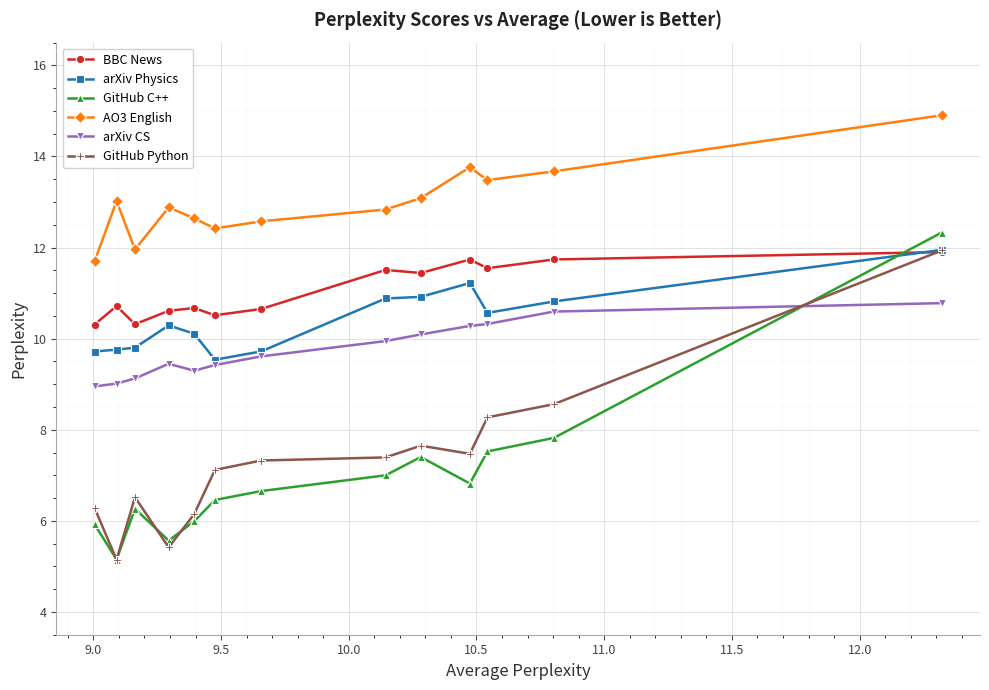

What is the greatest value displayed?

14.9